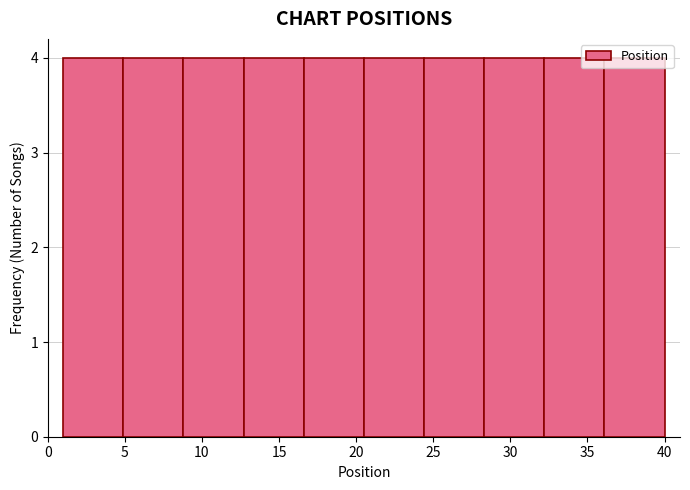

Reading left to right, list every bar in this chart as the range it spans on the x-axis followed by its height. Neither the bar edges nor the heights are printed on the chart, so give them approximately, as read against the axes.

1.0 to 4.9: 4
4.9 to 8.8: 4
8.8 to 12.7: 4
12.7 to 16.6: 4
16.6 to 20.5: 4
20.5 to 24.4: 4
24.4 to 28.3: 4
28.3 to 32.2: 4
32.2 to 36.1: 4
36.1 to 40.0: 4